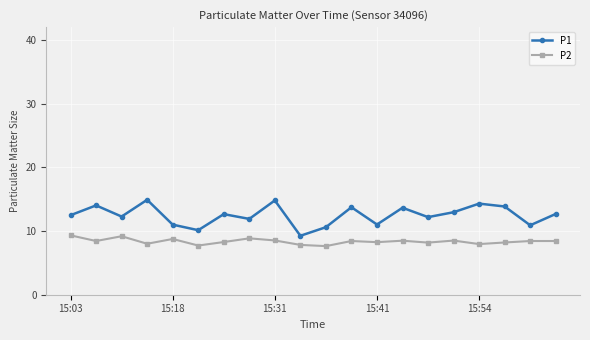

True or false: P1 and P2 cross at least once.

False